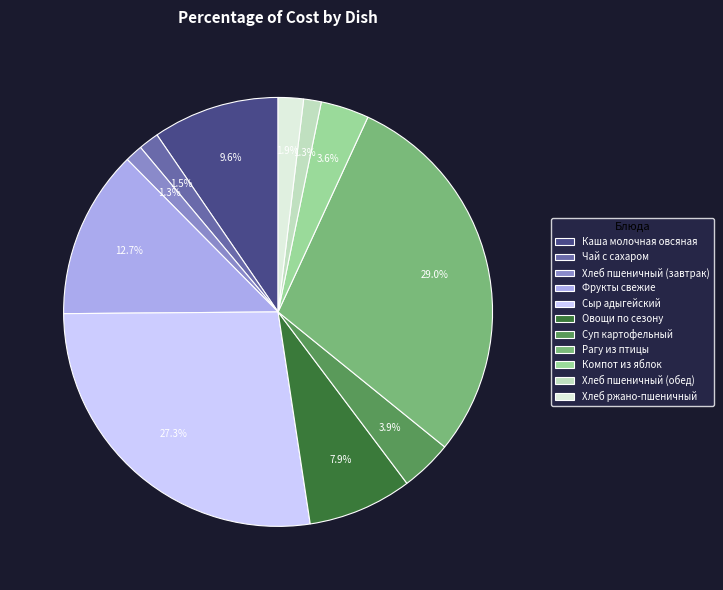

Between Чай с сахаром and Рагу из птицы, which is larger?

Рагу из птицы